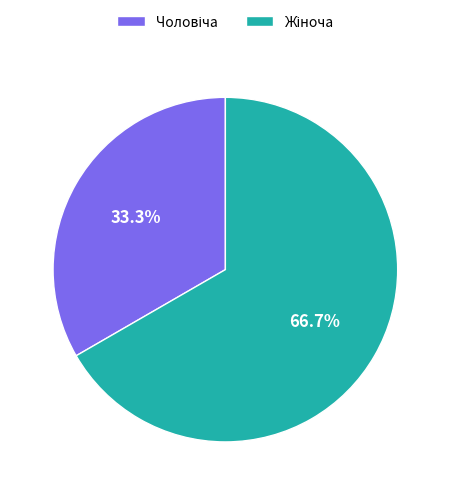

Is there a majority slice in this chart?

Yes